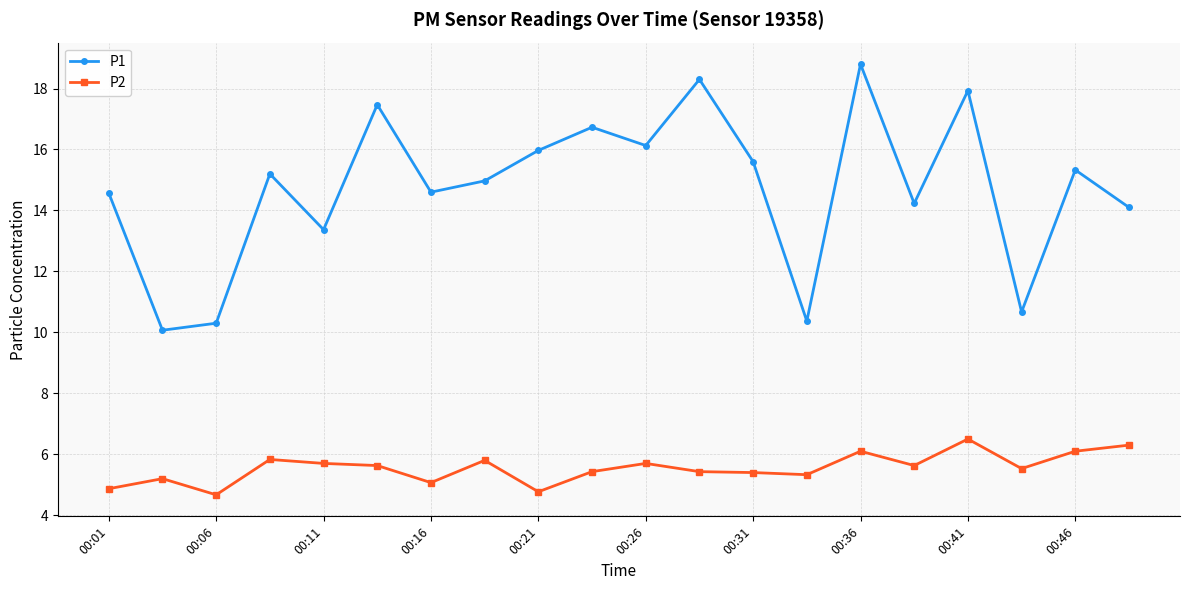

What is the lowest value of the P2 series?

4.7